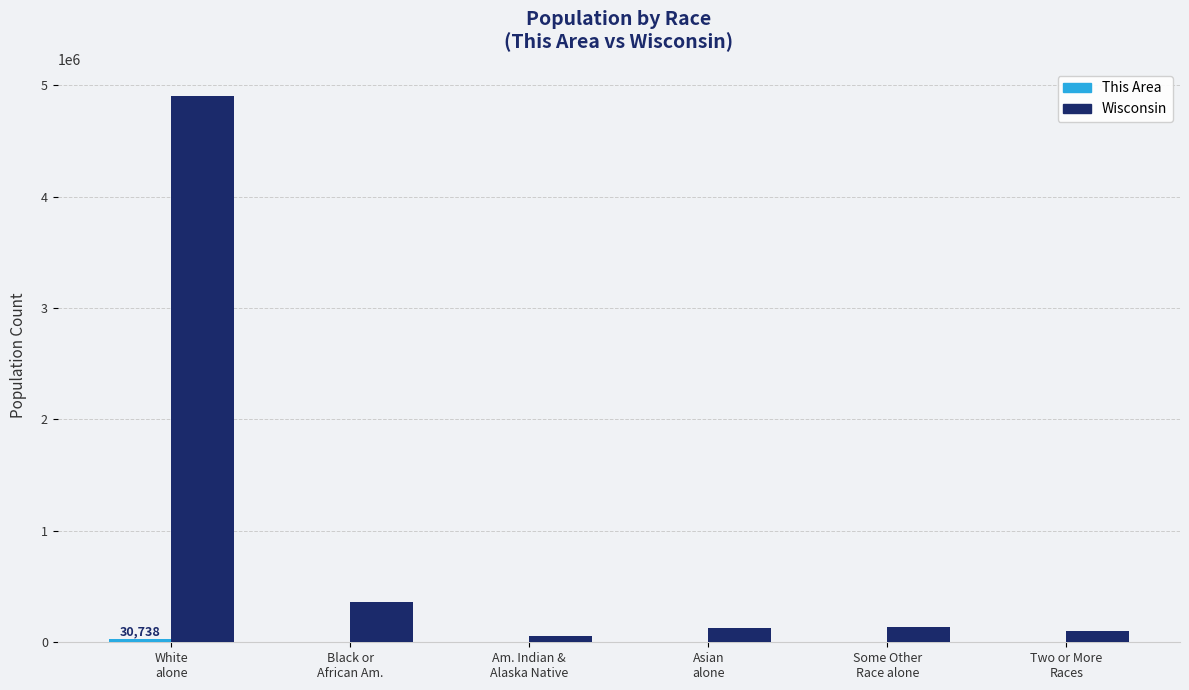

What is the maximum value shown in the chart?

4902067